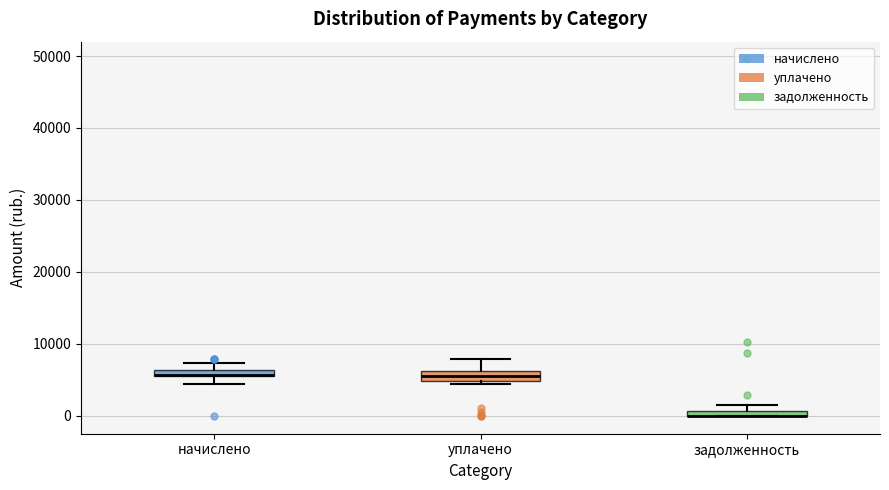

Where is the lower edge of the box for начислено on the y-axis? The values are not printed on the chart, so give them approximately, as read against the axis.

5000